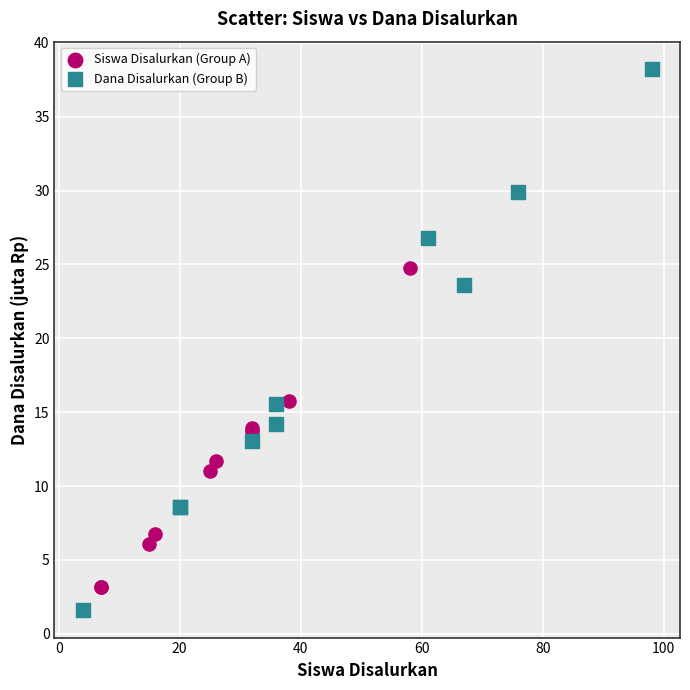

Which series has the widest spread of Y values?

Dana Disalurkan (Group B)